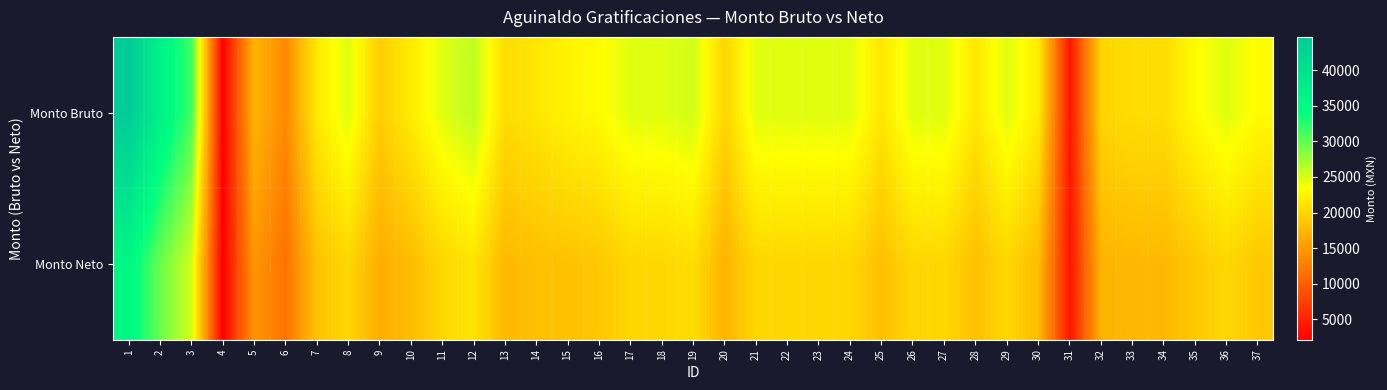

At which category does the chart reach its minimum across all series?

4